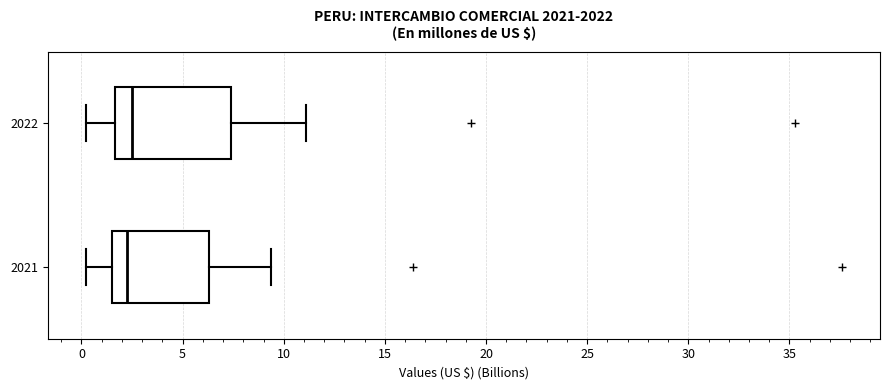

Where does the left whisker of the box at y = 2021 end on the x-axis? The values are not printed on the chart, so give them approximately, as read against the axis.

0.0